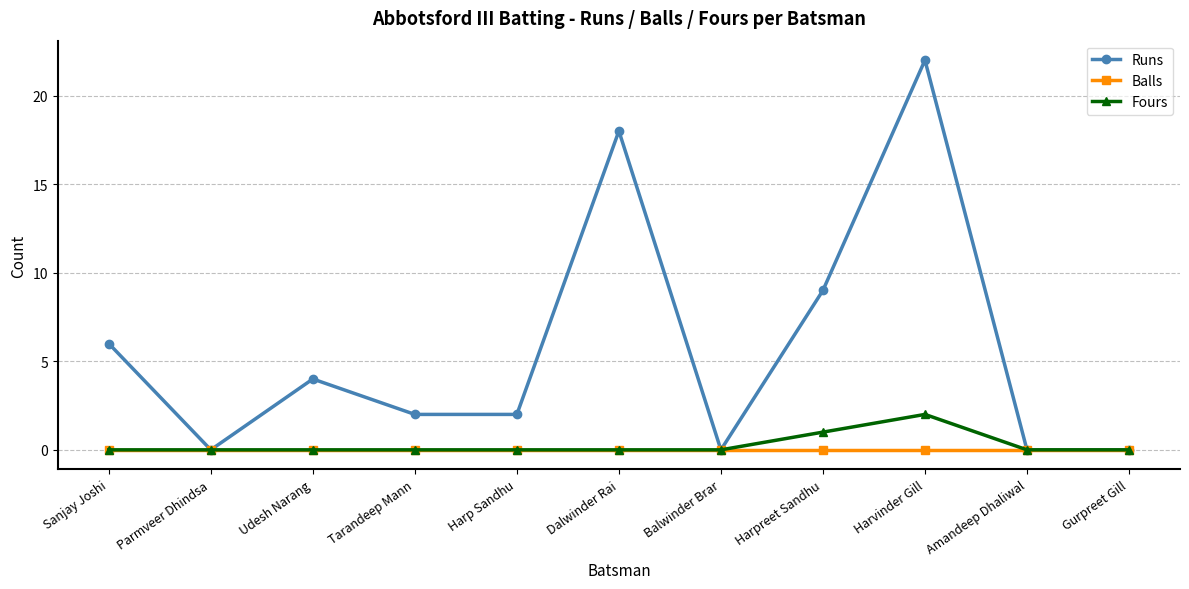

The Runs series shows 3 at Tarandeep Mann. True or false?

False